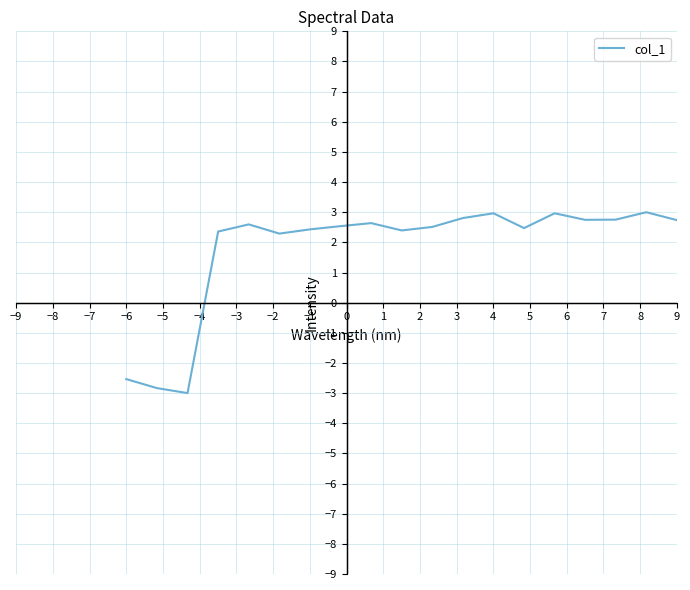

What is the difference between the maximum and minimum values?

6.0